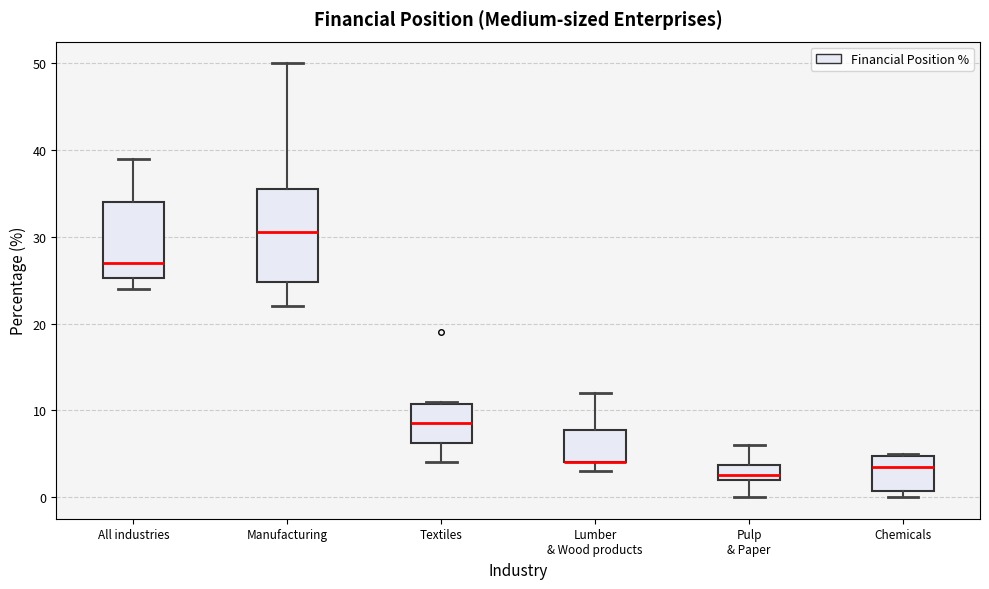

Reading left to right, read every box against the y-axis: the position of its median line, the range the box covers, and the ends of its whiskers. The values are not printed on the chart, so give them approximately, as read against the axis.

All industries: median 27, box 25 to 34, whiskers 24 to 39
Manufacturing: median 31, box 25 to 36, whiskers 22 to 50
Textiles: median 9, box 6 to 11, whiskers 4 to 11
Lumber & Wood products: median 4 (drawn on the box's lower edge), box 4 to 8, whiskers 3 to 12
Pulp & Paper: median 3, box 2 to 4, whiskers 0 to 6
Chemicals: median 4, box 1 to 5, whiskers 0 to 5